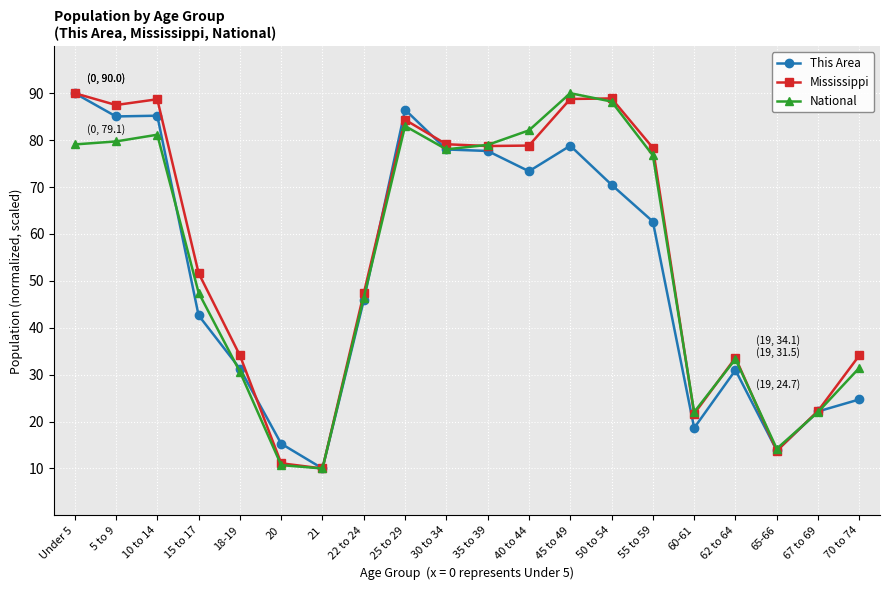

After their last crossing, which series has the higher values: National or This Area?

National